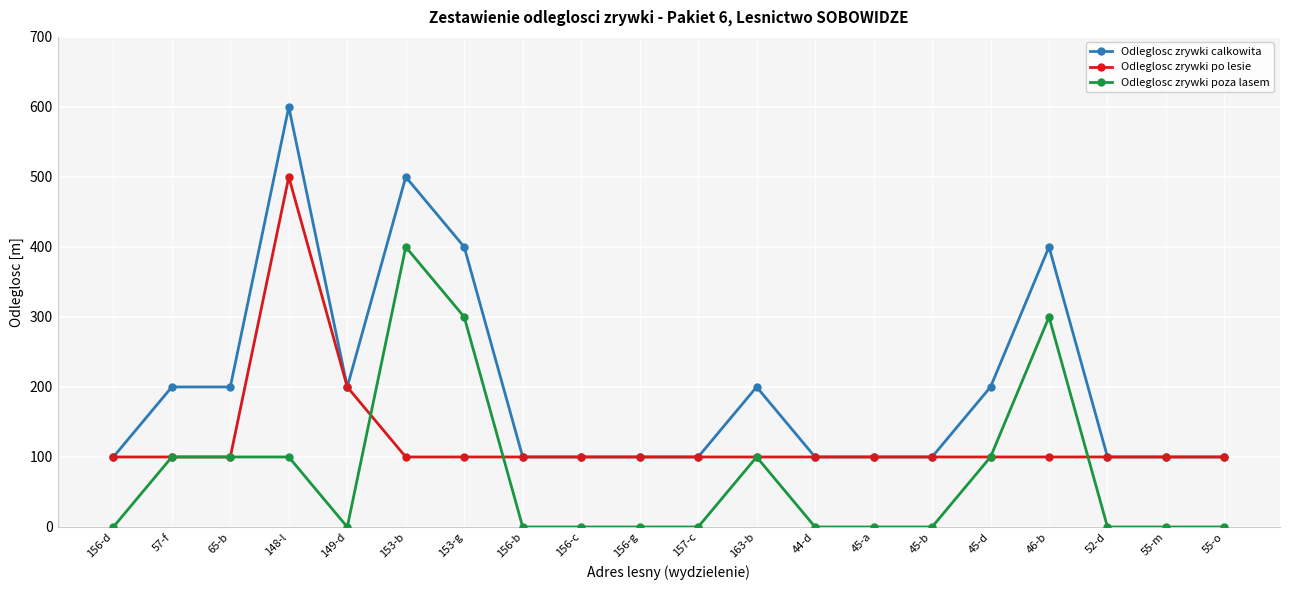

Which series has the widest spread of values?

Odleglosc zrywki calkowita